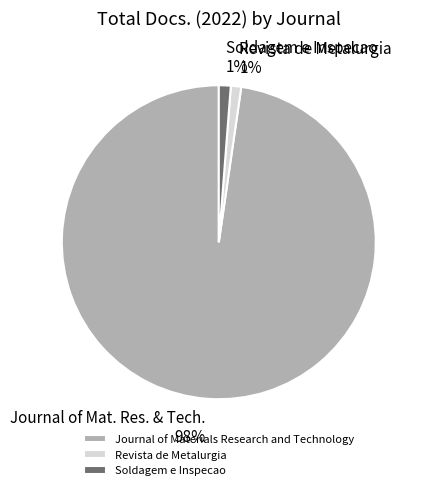

To the nearest percent, what is the difference between the largest and smallest slice percentages?

97%